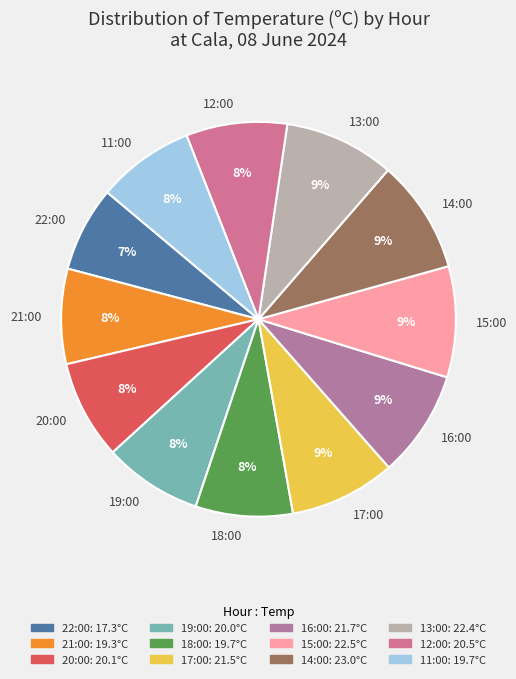

Do 19:00 and 16:00 together represent more than half of the pie?

No